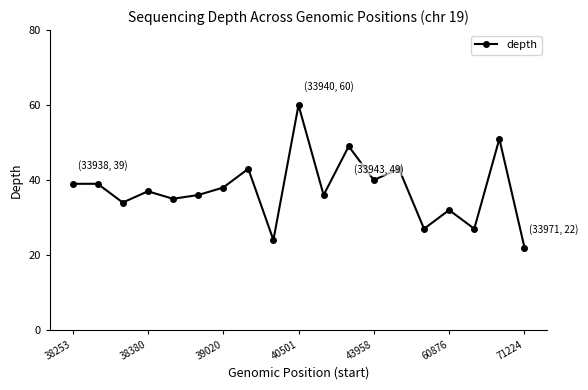

How many distinct data groups are displayed?

1